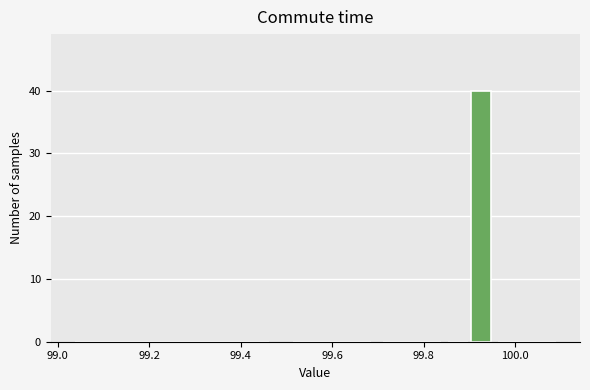

Read against the x-axis, roughly where is the centre of the tallest bar?

99.92